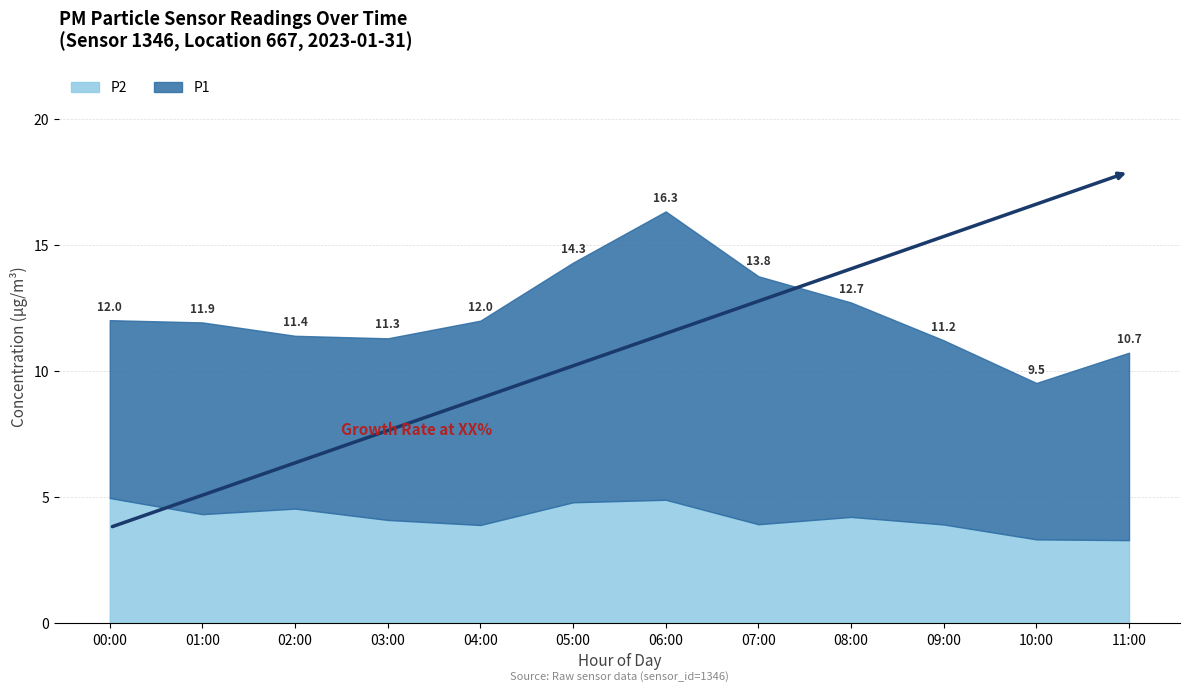

How many series are shown in this chart?

2